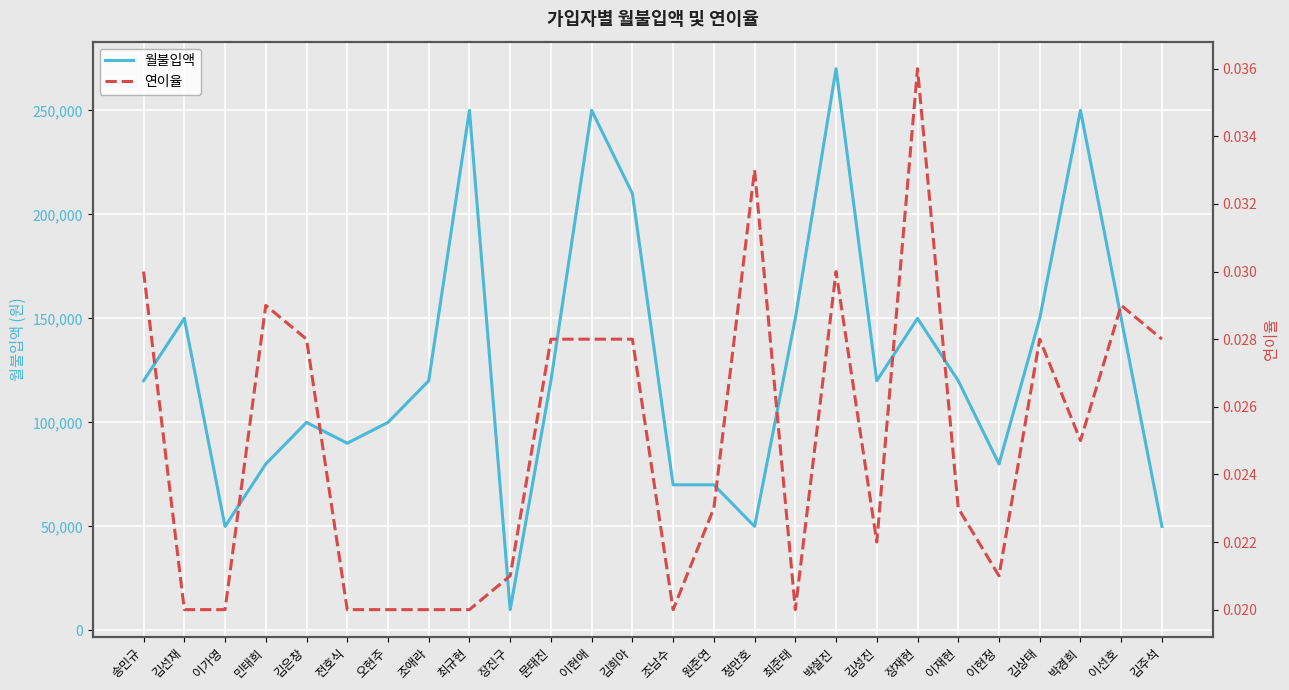

How many series are shown in this chart?

2